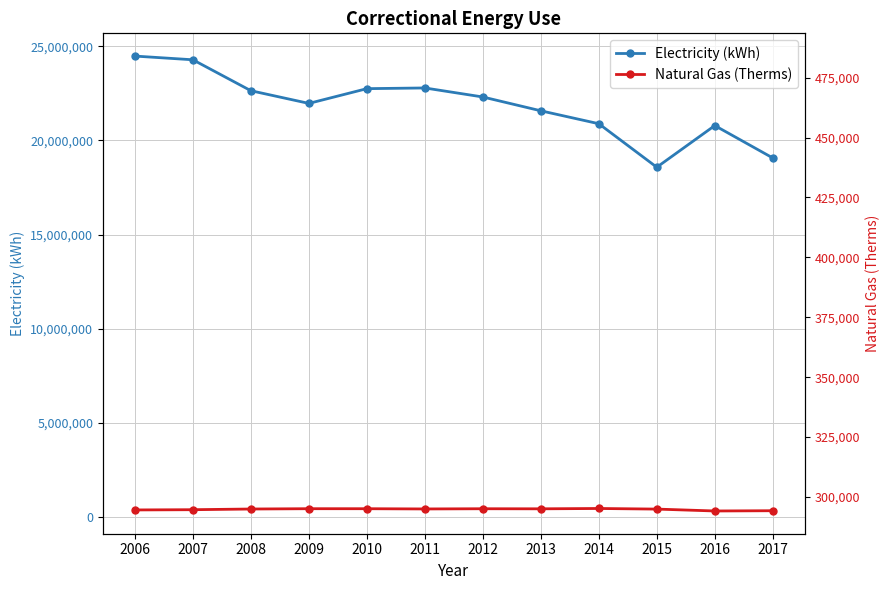

Does the chart have visible grid lines?

Yes